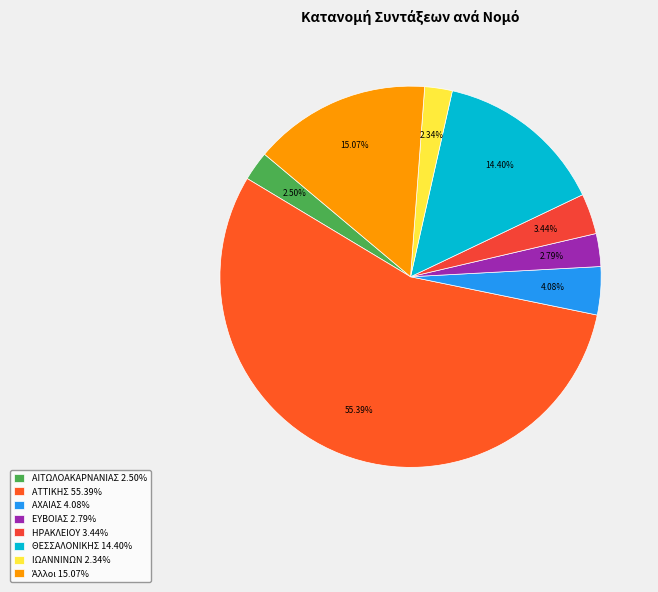

Count the number of slices in the pie.

8